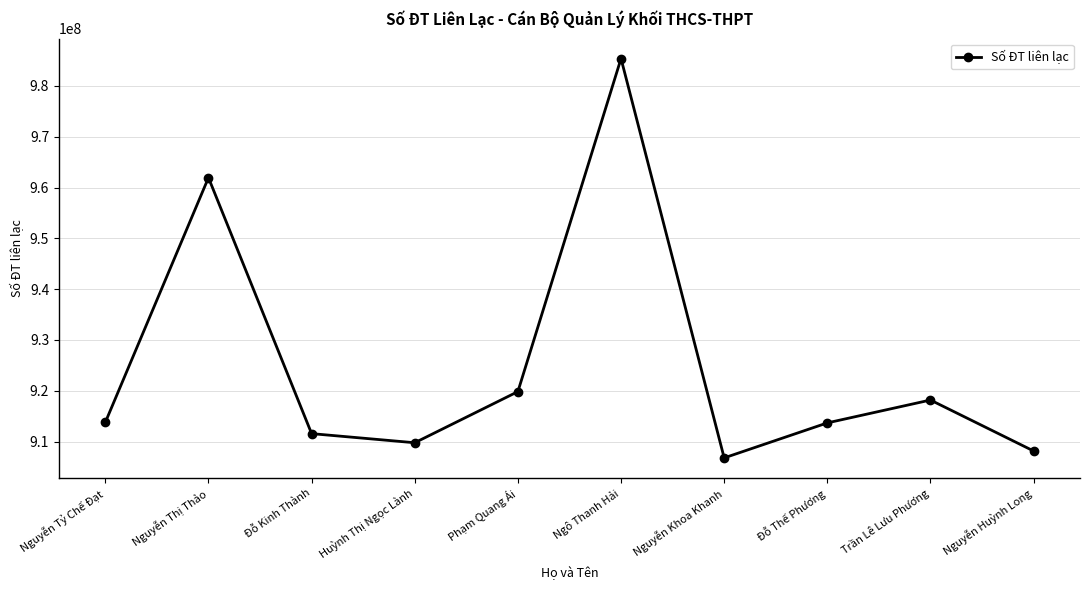

How many series are shown in this chart?

1